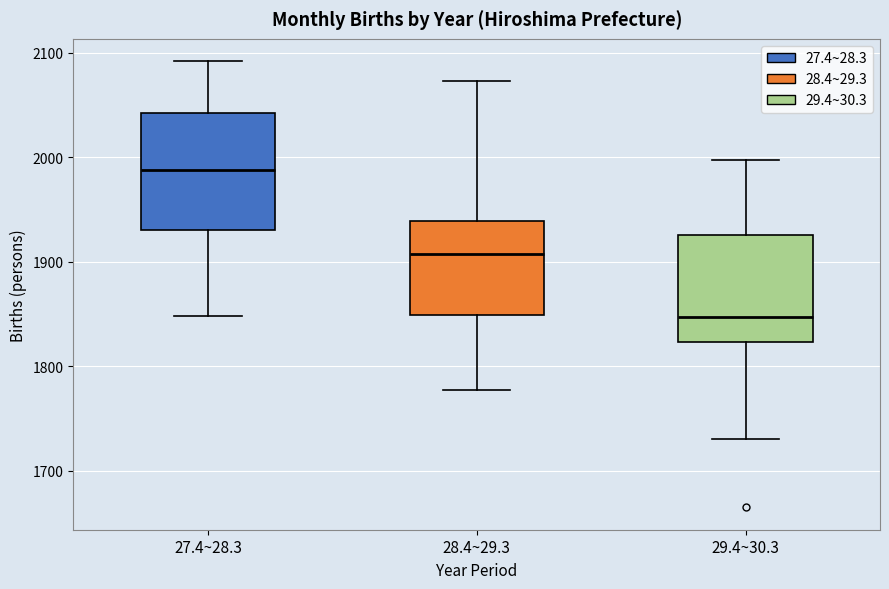

Reading left to right, transcribe this box plot: for each box, give where its median line is, the range the box spans, and where its two whiskers end, as read against the y-axis. The values are not printed on the chart, so give them approximately, as read against the axis.

27.4~28.3: median 1990, box 1930 to 2040, whiskers 1850 to 2090
28.4~29.3: median 1910, box 1850 to 1940, whiskers 1780 to 2070
29.4~30.3: median 1850, box 1820 to 1930, whiskers 1730 to 2000